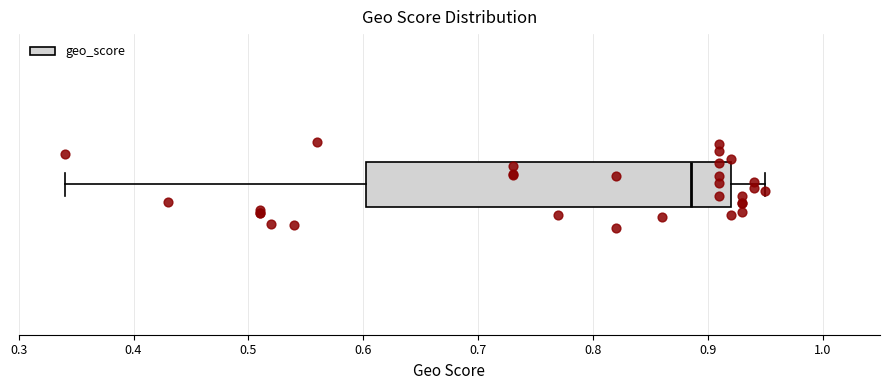

Where is the left edge of the box on the x-axis? The values are not printed on the chart, so give them approximately, as read against the axis.

0.60